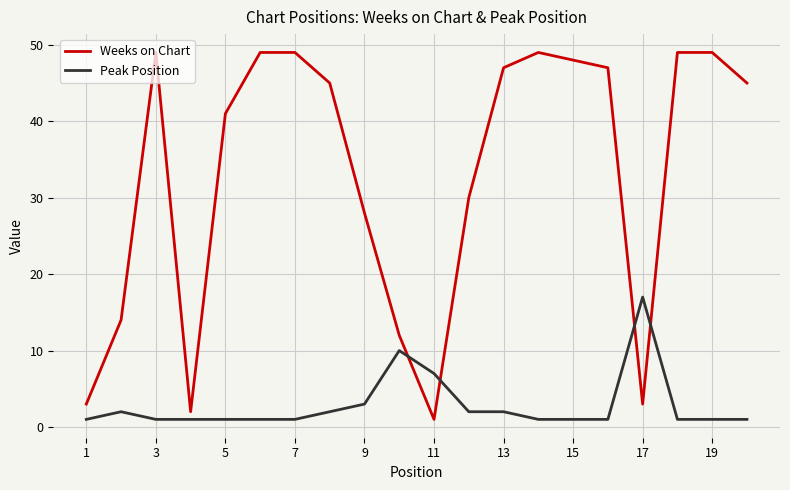

Which series has the widest spread of values?

Weeks on Chart